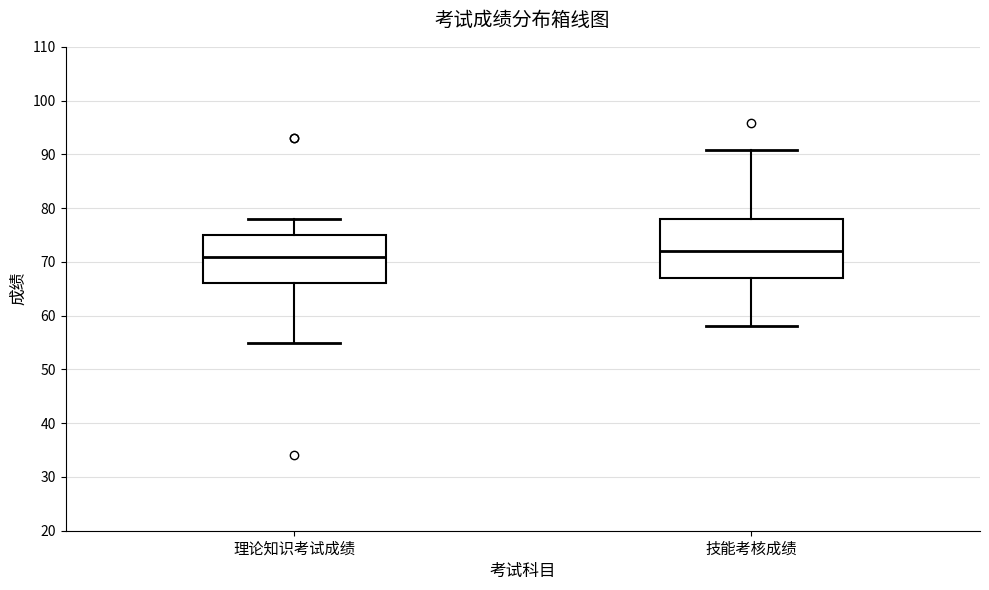

Comparing the boxes themselves (not the whiskers), which one is the tallest?

技能考核成绩